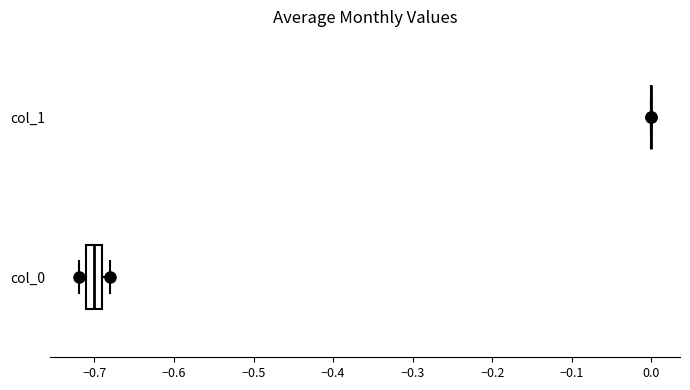

Reading bottom to top, read every box against the x-axis: the position of its median line, the range the box covers, and the ends of its whiskers. The values are not printed on the chart, so give them approximately, as read against the axis.

col_0: median -0.70, box -0.71 to -0.69, whiskers -0.72 to -0.68
col_1: box collapsed to a line at 0.00, whiskers 0.00 to 0.00